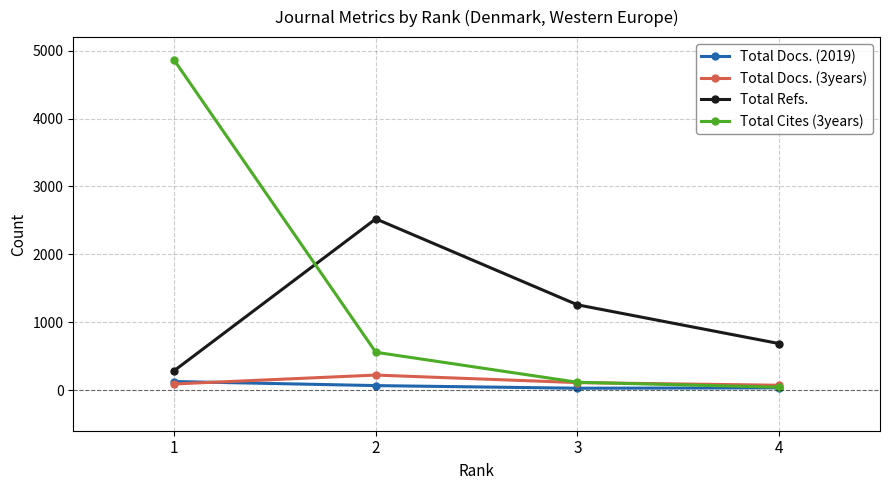

What is the lowest value of the Total Docs. (2019) series?

26